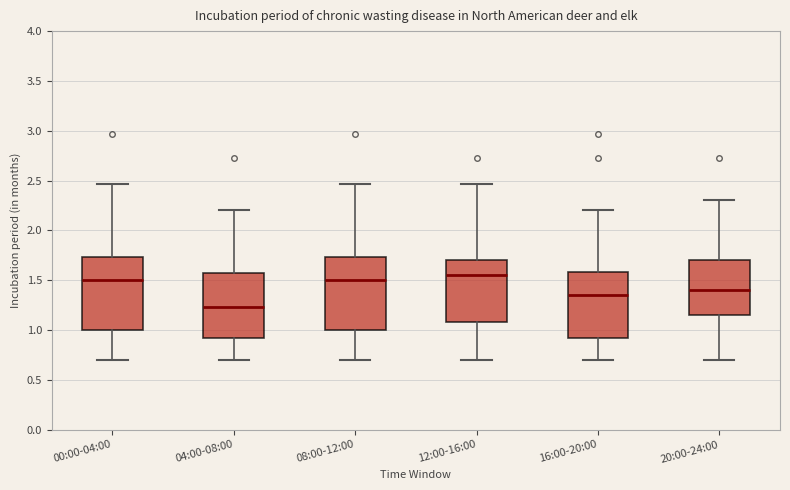

Where does the upper whisker of the box for 16:00-20:00 end on the y-axis? The values are not printed on the chart, so give them approximately, as read against the axis.

2.20